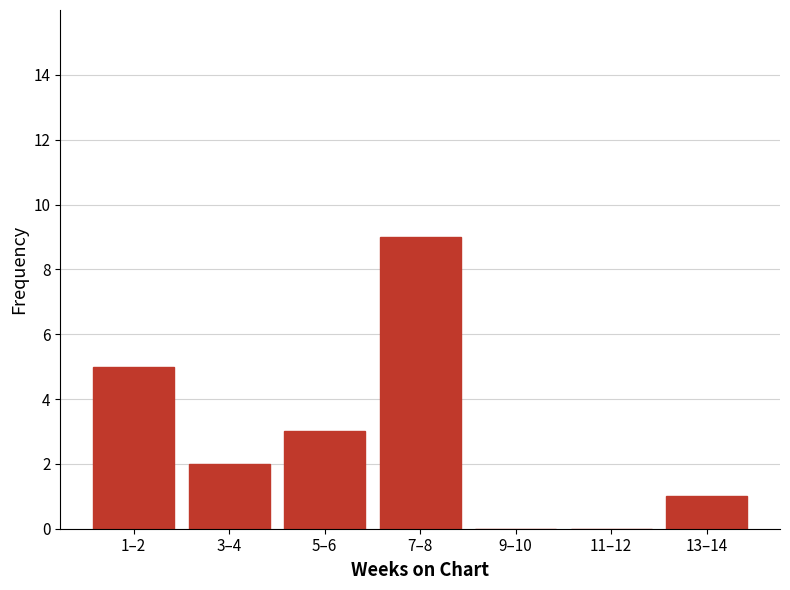

Reading left to right, what are all the values shown in this chart?

1–2=5	3–4=2	5–6=3	7–8=9	9–10=0	11–12=0	13–14=1